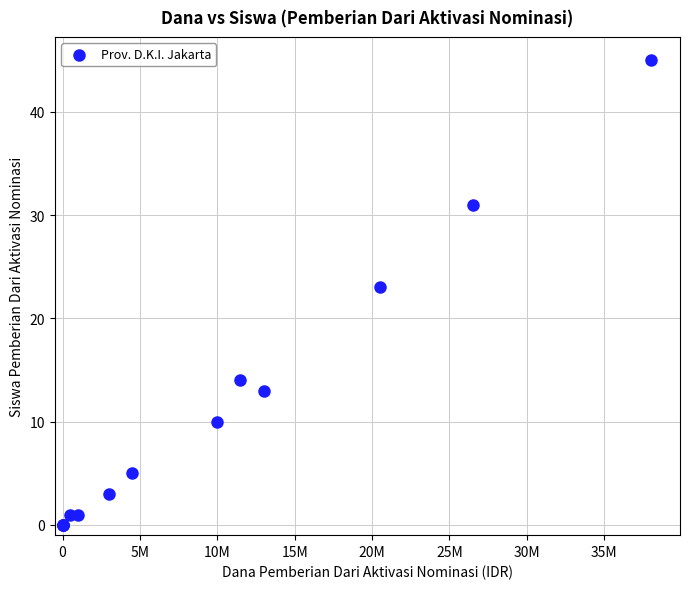

What Y value in the scatter plot is closest to 22?

23